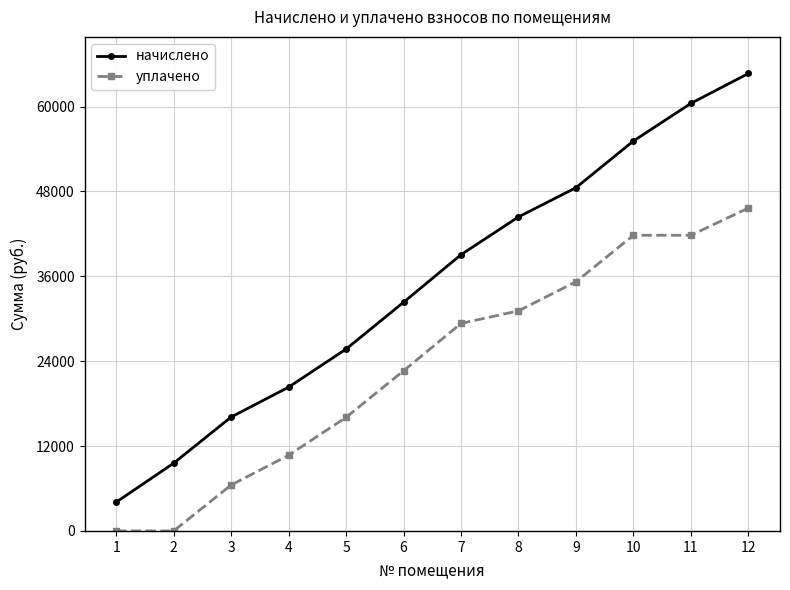

Where does the уплачено series first go above 29341?

7